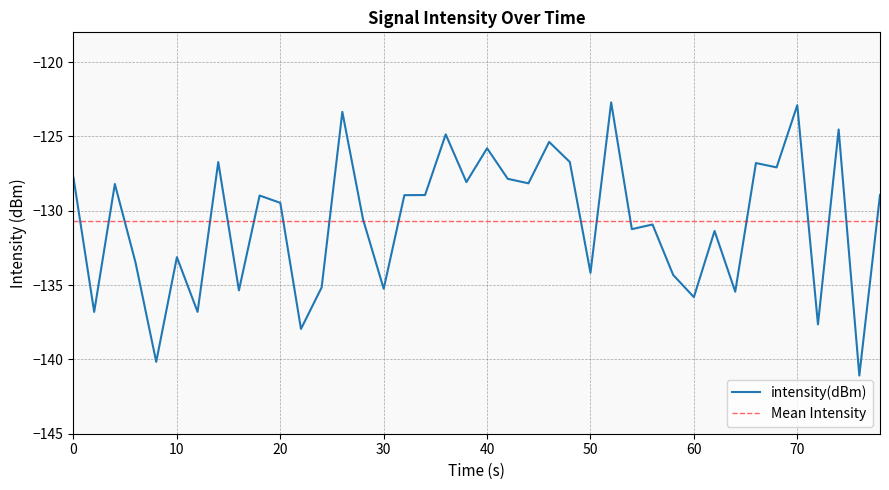

The value of intensity(dBm) at 70 is -122.9. True or false?

True